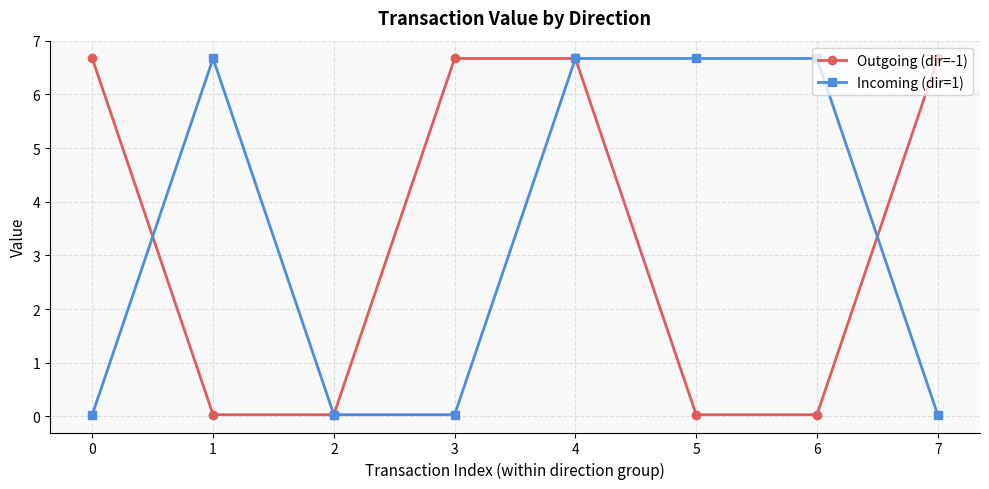

True or false: Outgoing (dir=-1) has more than 2 points higher than both neighbors.

False